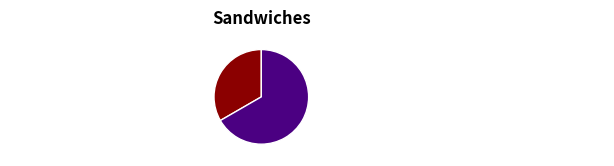

Does any single category account for the majority?

Yes